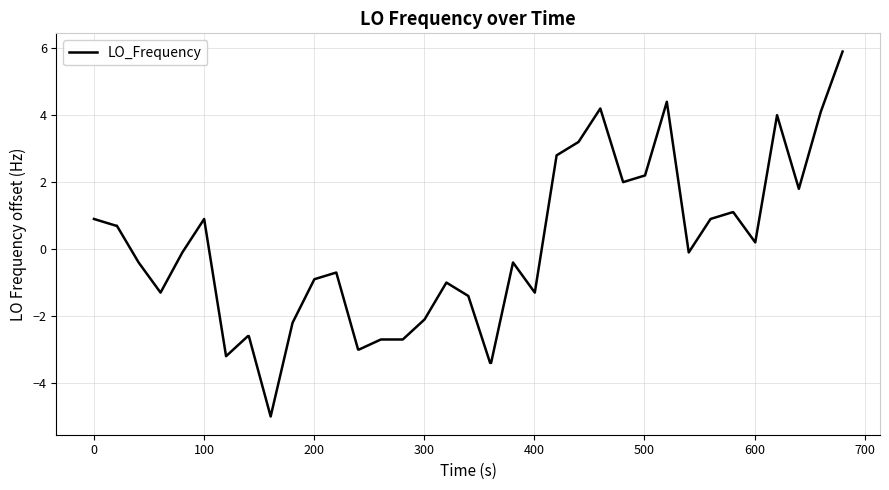

What is the maximum value shown in the chart?

5.9